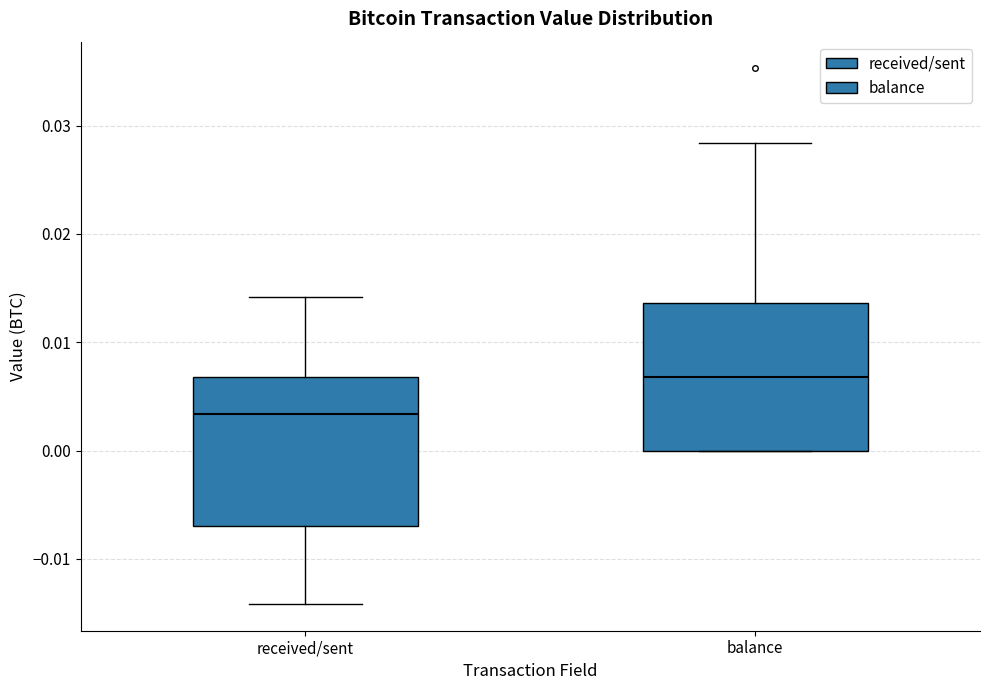

Where is the lower edge of the box for received/sent on the y-axis? The values are not printed on the chart, so give them approximately, as read against the axis.

-0.007